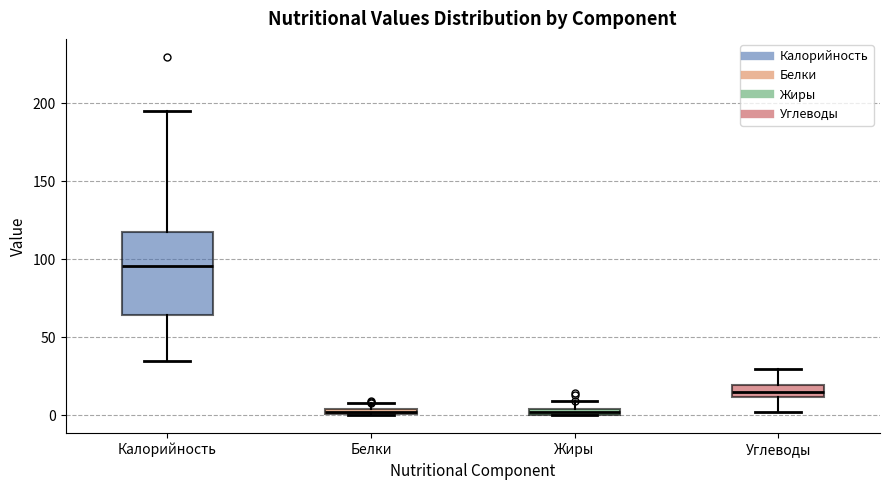

Where is the lower edge of the box for Жиры on the y-axis? The values are not printed on the chart, so give them approximately, as read against the axis.

0